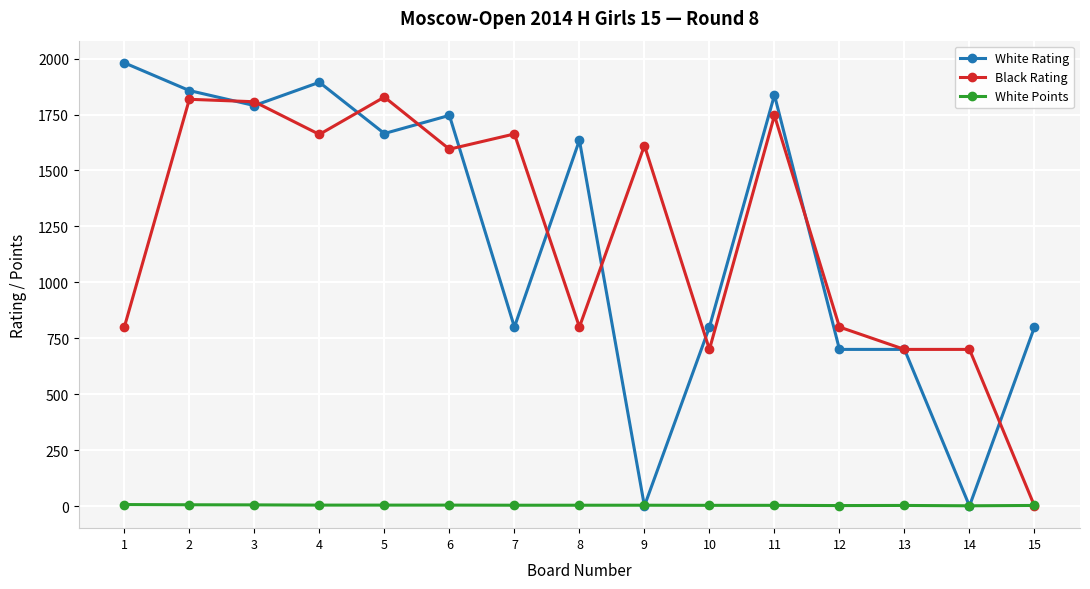

Which series changed the most between 5 and 15?

Black Rating